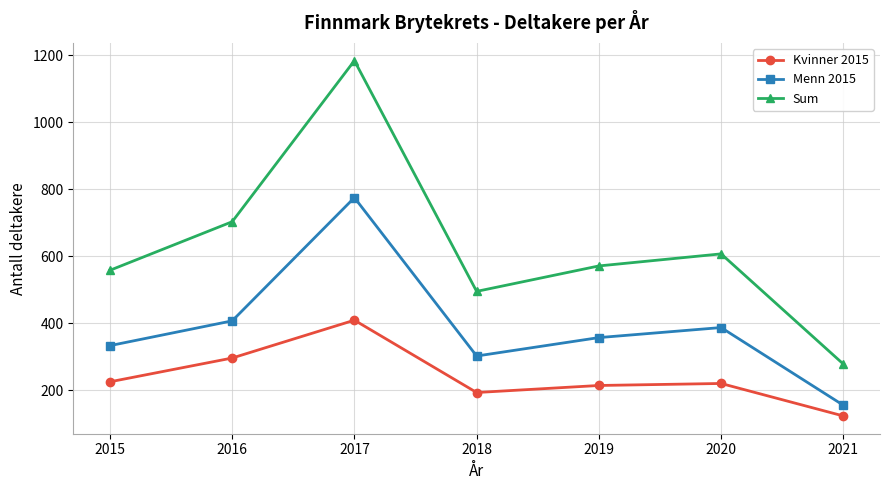

What is the spread (max minus min) of values at 2018?

302